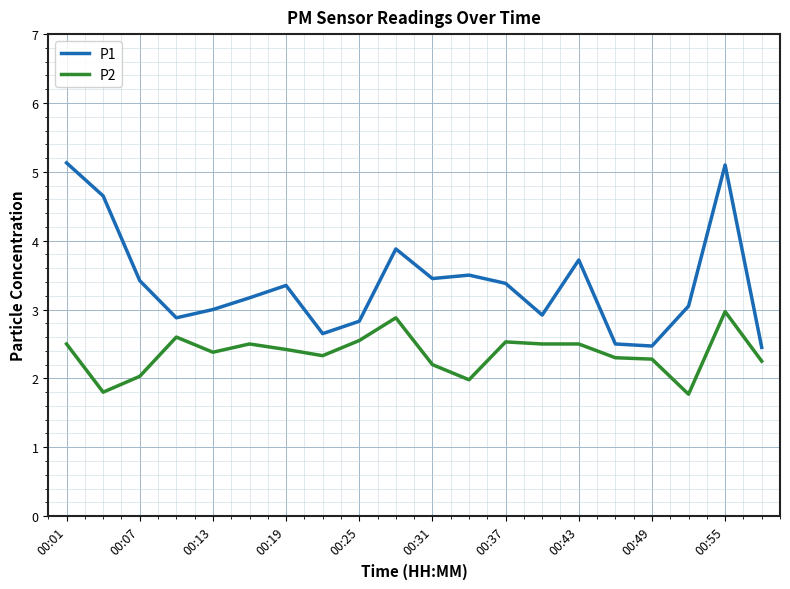

List the series in order of their peak value, lowest first.

P2, P1